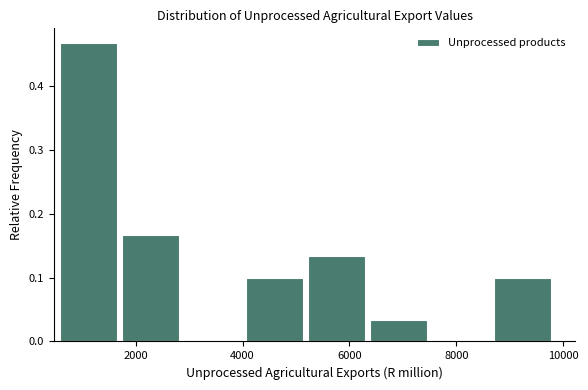

Over which range of the x-axis is the bar tallest?

600 to 1800